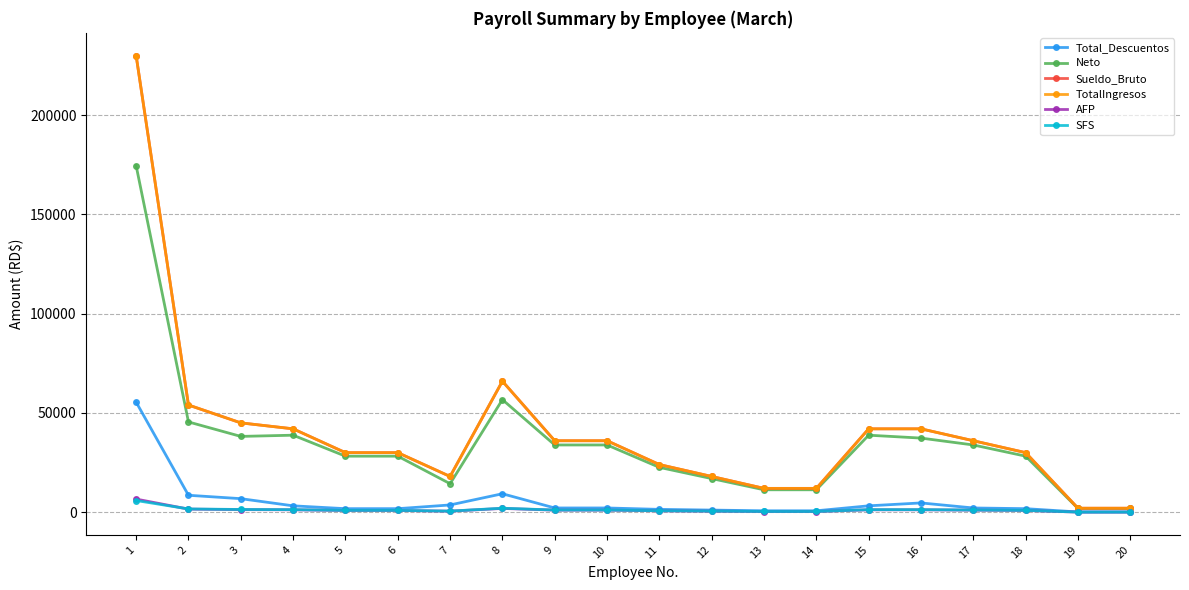

Is this an area chart (filled region under the line)?

No